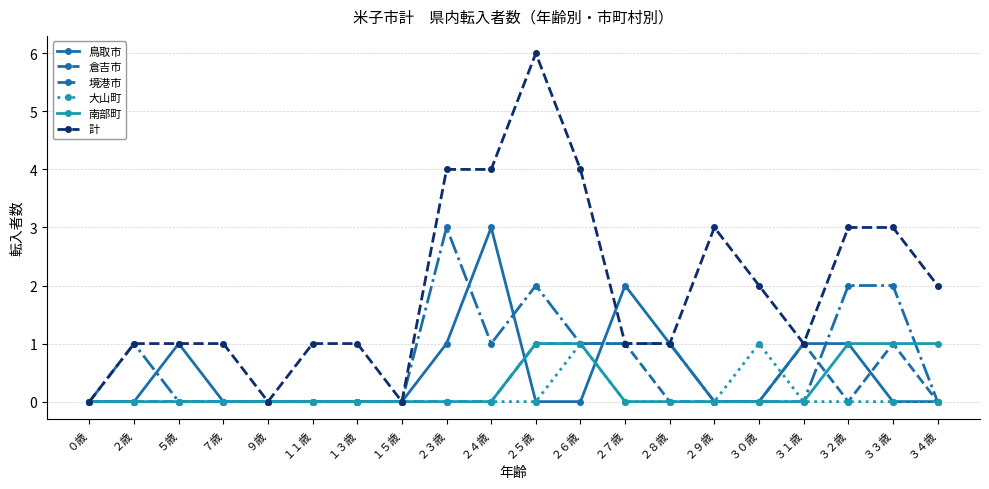

True or false: 境港市 has a value of 1 at ２６歳.

True